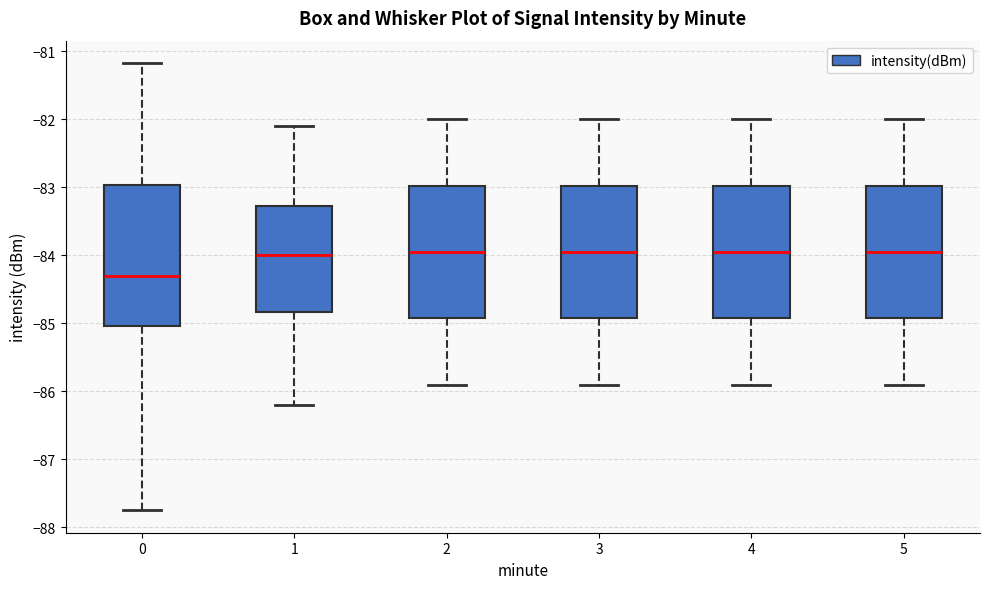

Comparing the boxes themselves (not the whiskers), which one is the tallest?

0